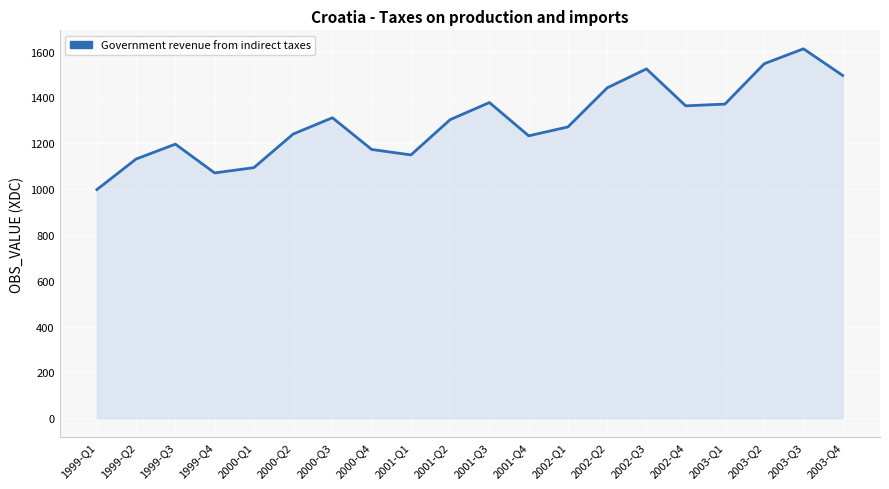

Where is the first local maximum?

1999-Q3